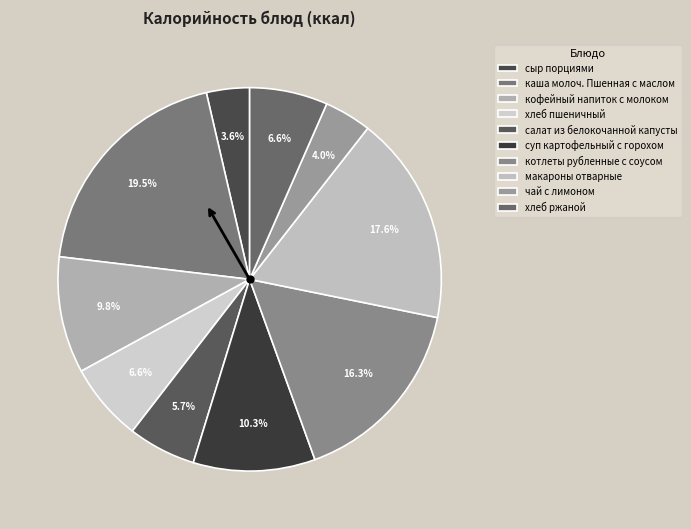

Do котлеты рубленные с соусом and салат из белокочанной капусты together represent more than half of the pie?

No